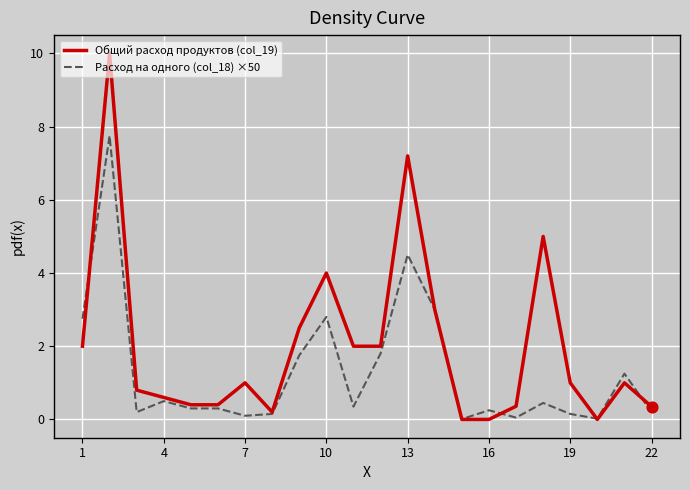

Which series has the largest total across all categories?

Общий расход продуктов (col_19)